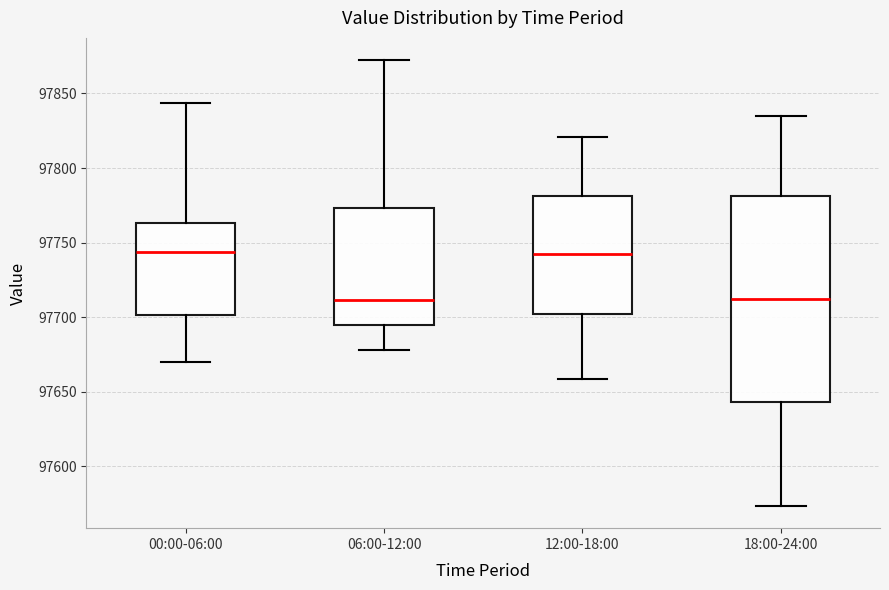

Reading left to right, transcribe this box plot: for each box, give where its median line is, the range the box spans, and where its two whiskers end, as read against the y-axis. The values are not printed on the chart, so give them approximately, as read against the axis.

00:00-06:00: median 97745, box 97700 to 97765, whiskers 97670 to 97845
06:00-12:00: median 97710, box 97695 to 97775, whiskers 97680 to 97870
12:00-18:00: median 97740, box 97700 to 97780, whiskers 97660 to 97820
18:00-24:00: median 97710, box 97645 to 97780, whiskers 97575 to 97835